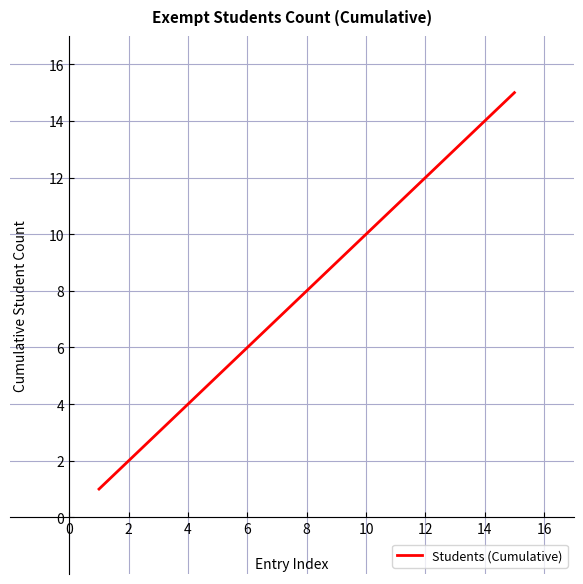

What is the maximum value shown in the chart?

15